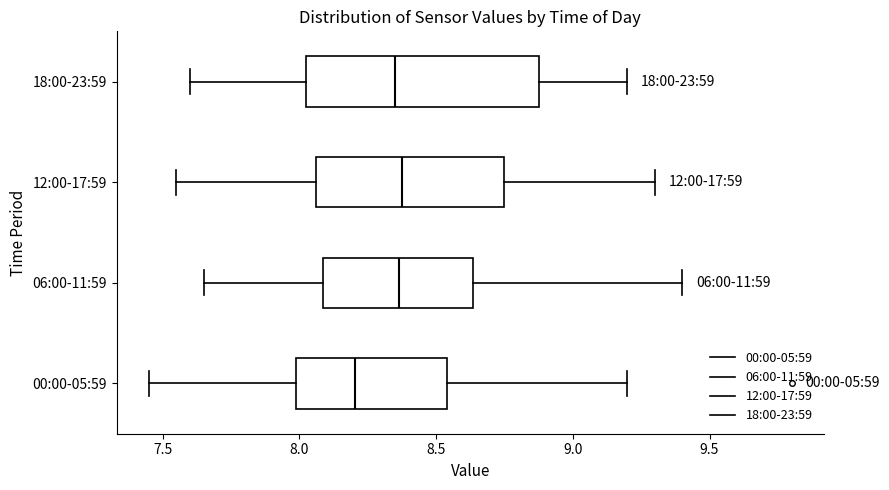

Which box's median line is the furthest to the left?

00:00-05:59